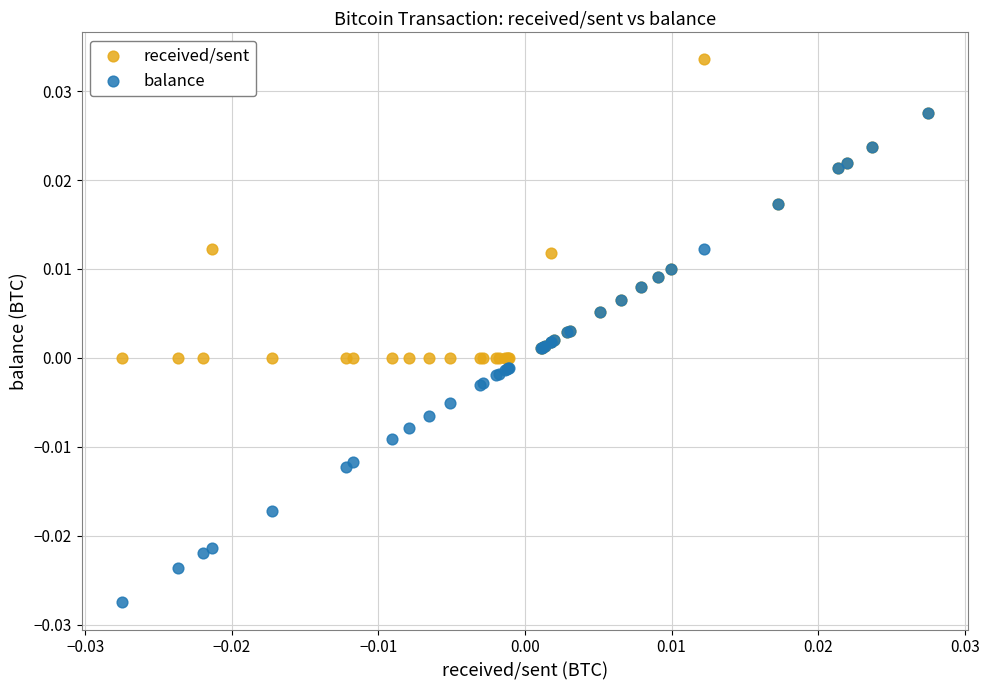

What are all the series names shown in the legend?

received/sent, balance